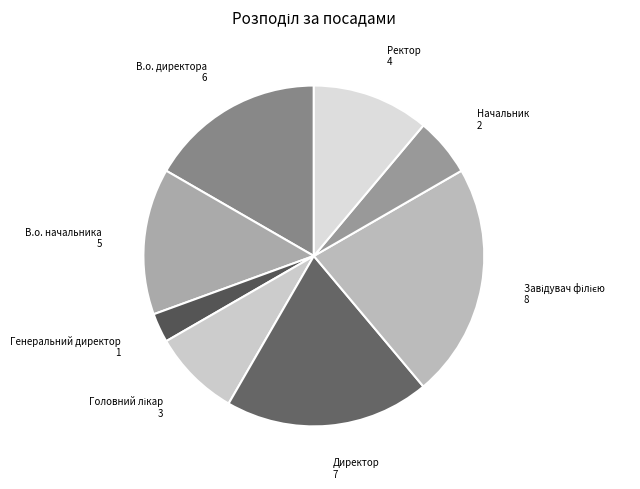

What is the smallest slice in the pie chart?

Генеральний директор